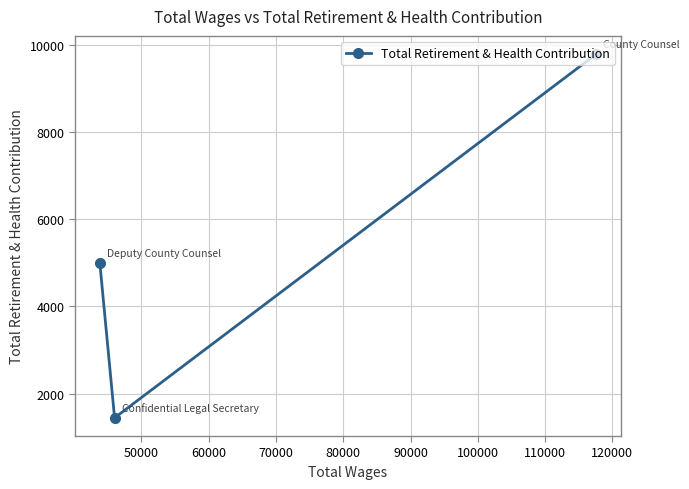

What is the maximum value shown in the chart?

9783